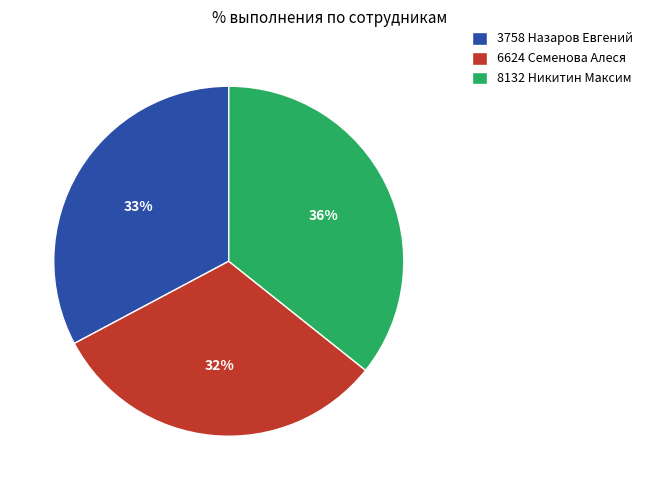

Combined, do 8132 Никитин Максим and 3758 Назаров Евгений account for over 50%?

Yes